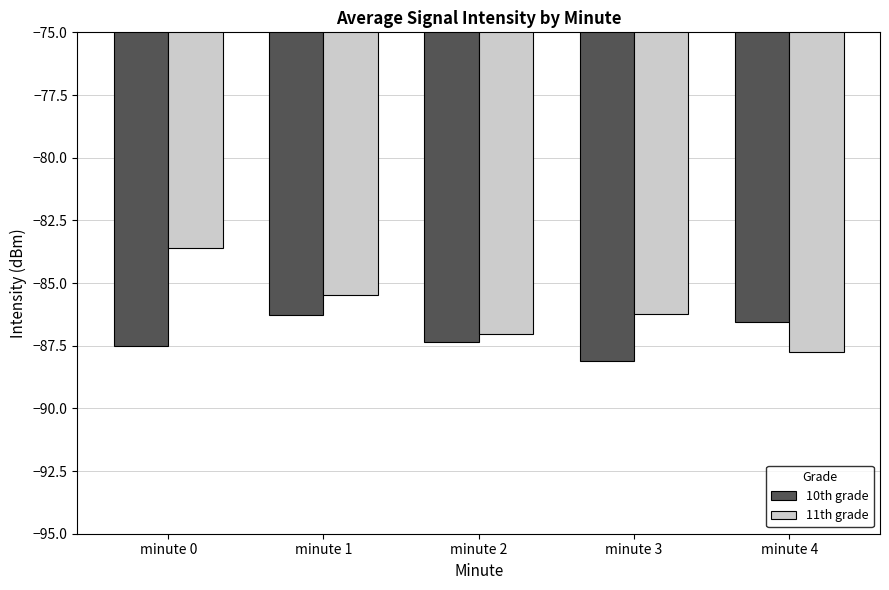

How many bars are there in total?

10